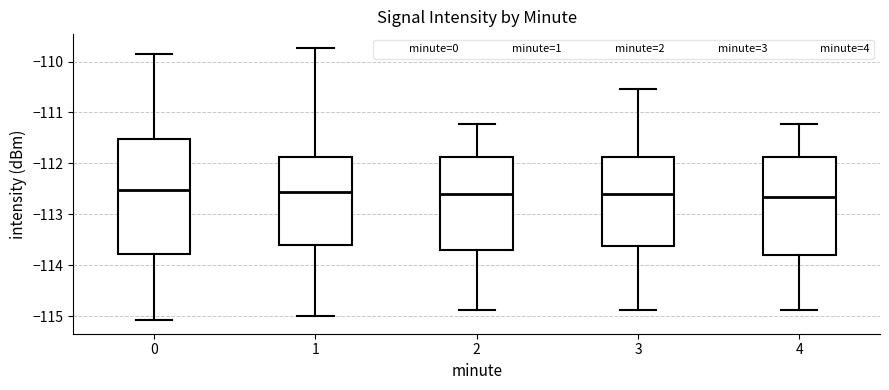

Reading left to right, read every box against the y-axis: the position of its median line, the range the box covers, and the ends of its whiskers. The values are not printed on the chart, so give them approximately, as read against the axis.

0: median -112.5, box -113.8 to -111.5, whiskers -115.1 to -109.9
1: median -112.6, box -113.6 to -111.9, whiskers -115.0 to -109.7
2: median -112.6, box -113.7 to -111.9, whiskers -114.9 to -111.2
3: median -112.6, box -113.6 to -111.9, whiskers -114.9 to -110.5
4: median -112.7, box -113.8 to -111.9, whiskers -114.9 to -111.2